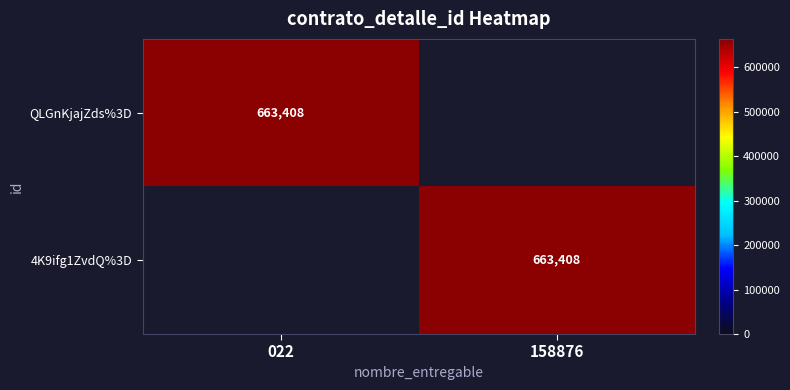

The value of 4K9ifg1ZvdQ%3D at 158876 is 663408. True or false?

True